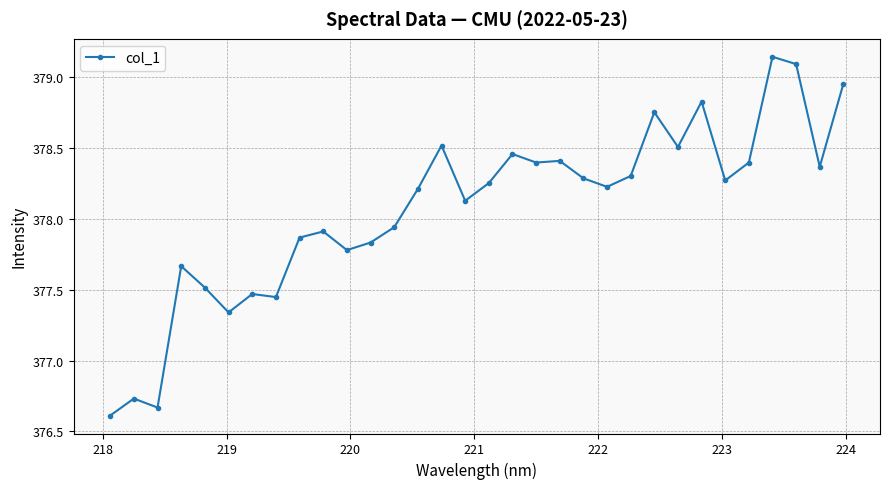

What is the minimum value shown in the chart?

376.6